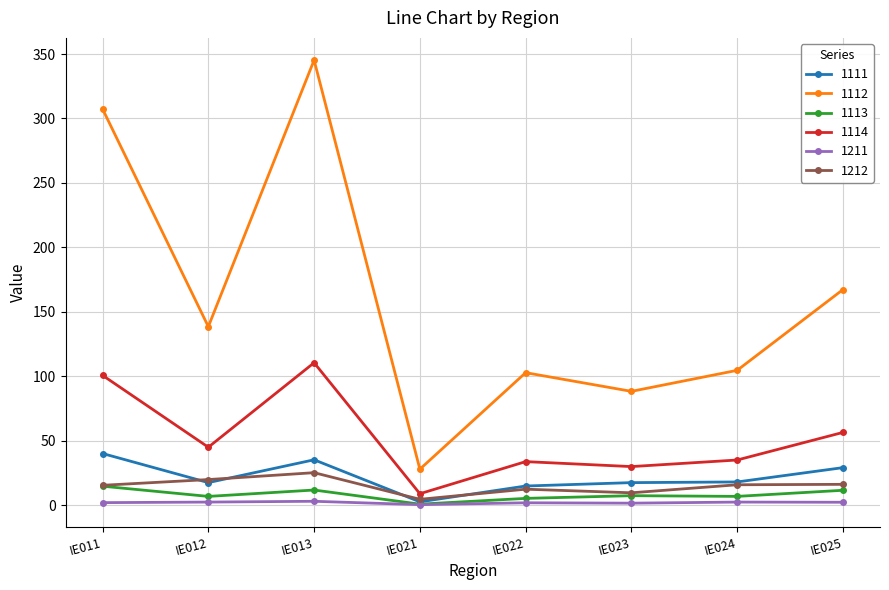

At which label does 1111 reach its minimum?

IE021